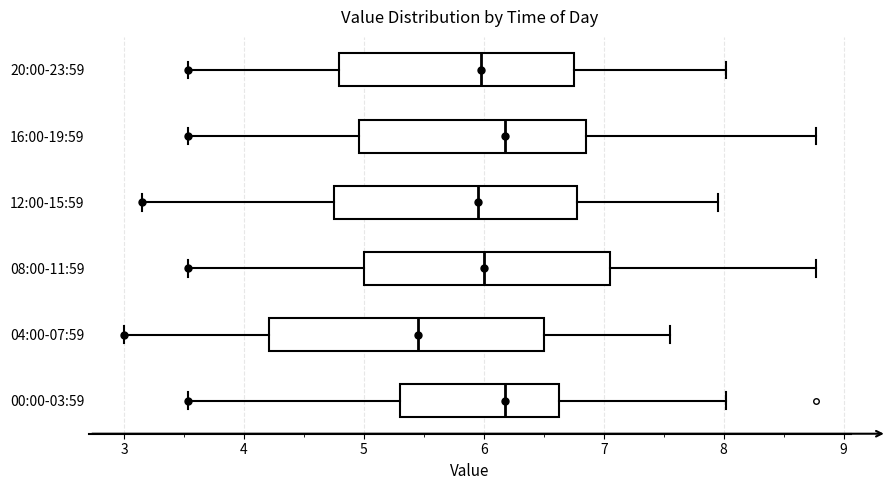

Where does the right whisker of the box for 04:00-07:59 end on the x-axis? The values are not printed on the chart, so give them approximately, as read against the axis.

7.6